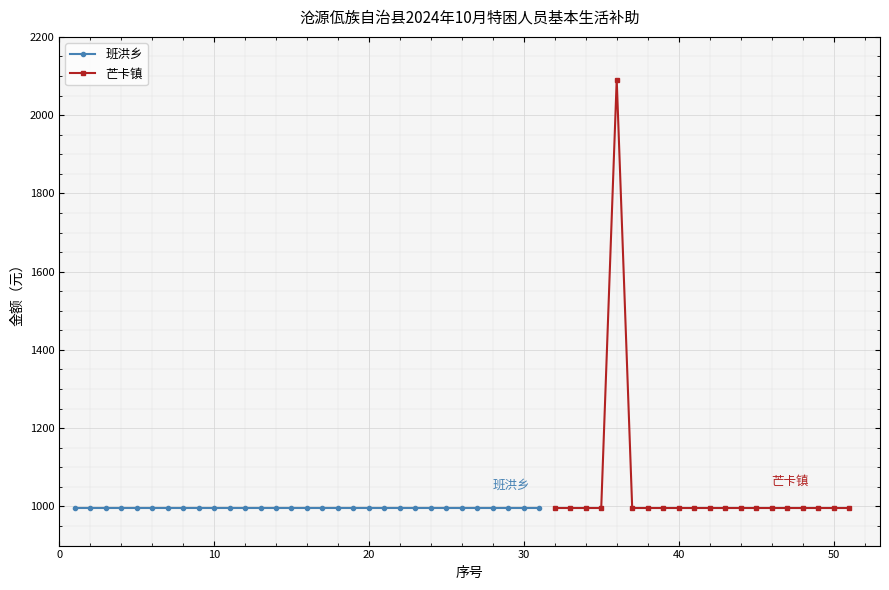

How many data points in 芒卡镇 are above 996?

1